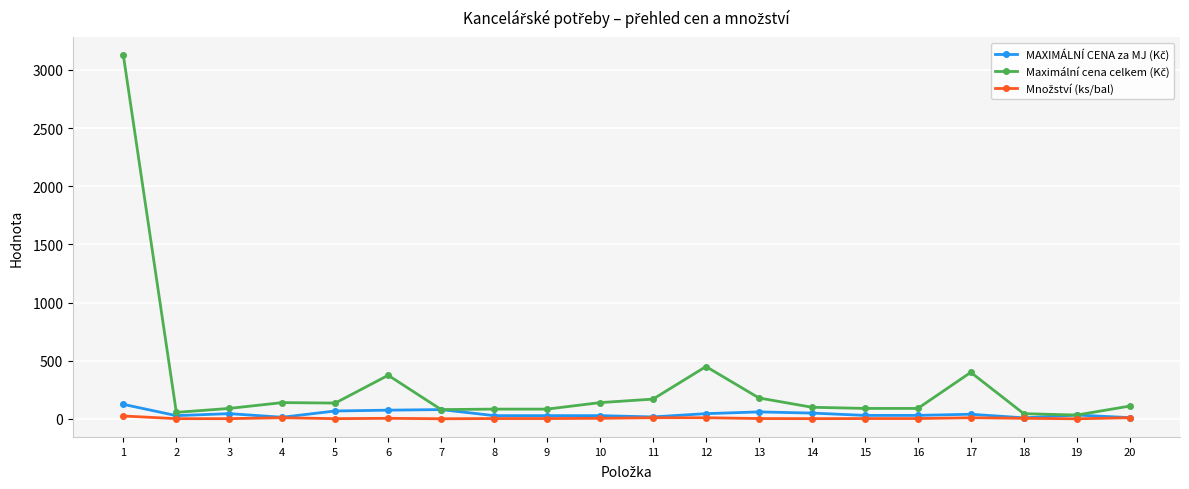

What is the maximum value shown in the chart?

3125